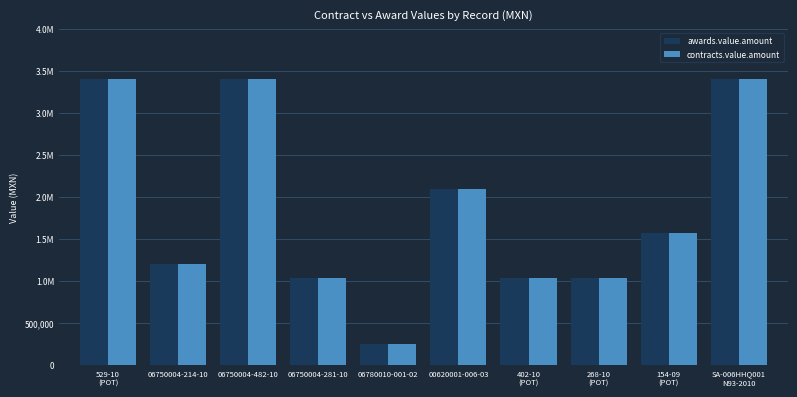

What is the smallest value displayed?

247551.0